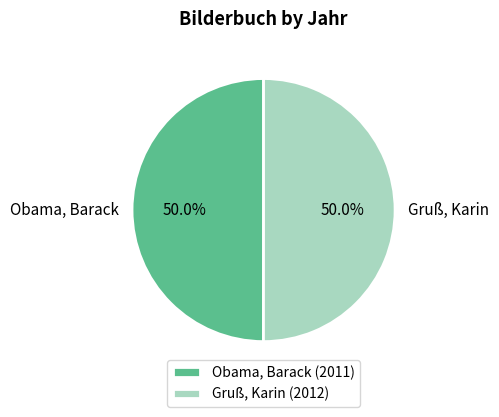

What is the total percentage of Gruß, Karin and Obama, Barack?

100.0%